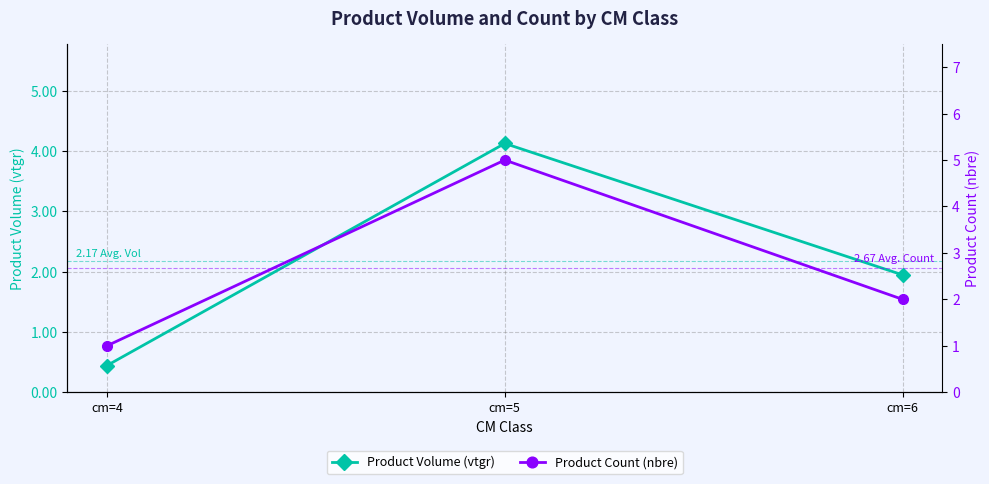

What is the spread (max minus min) of values at cm=5?

0.9